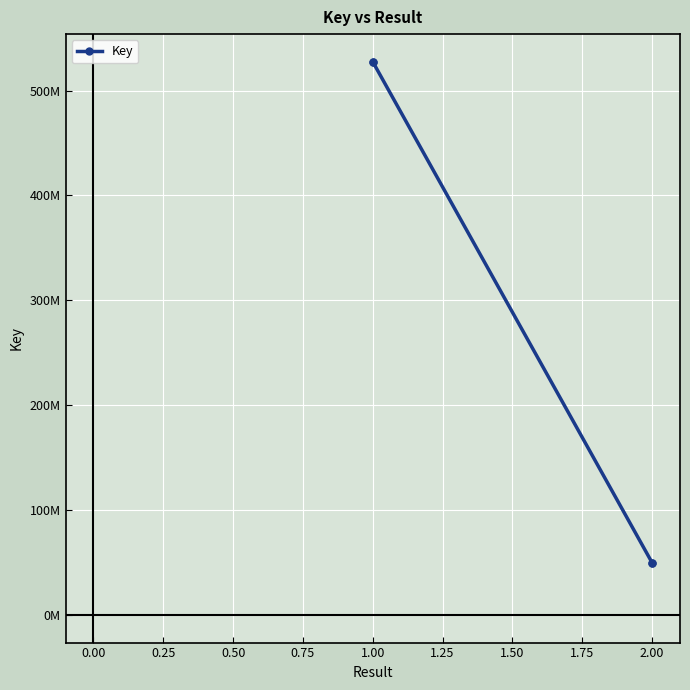

True or false: the data has more than 0 interior local peaks.

False